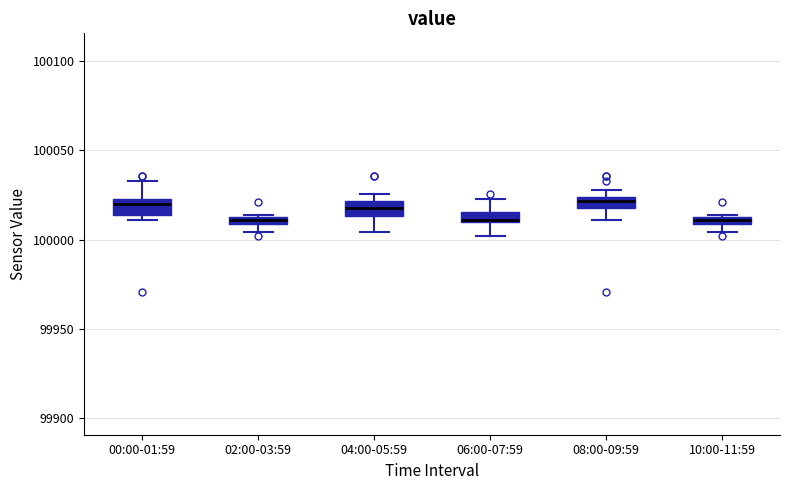

Where is the upper edge of the box for 10:00-11:59 on the y-axis? The values are not printed on the chart, so give them approximately, as read against the axis.

100015